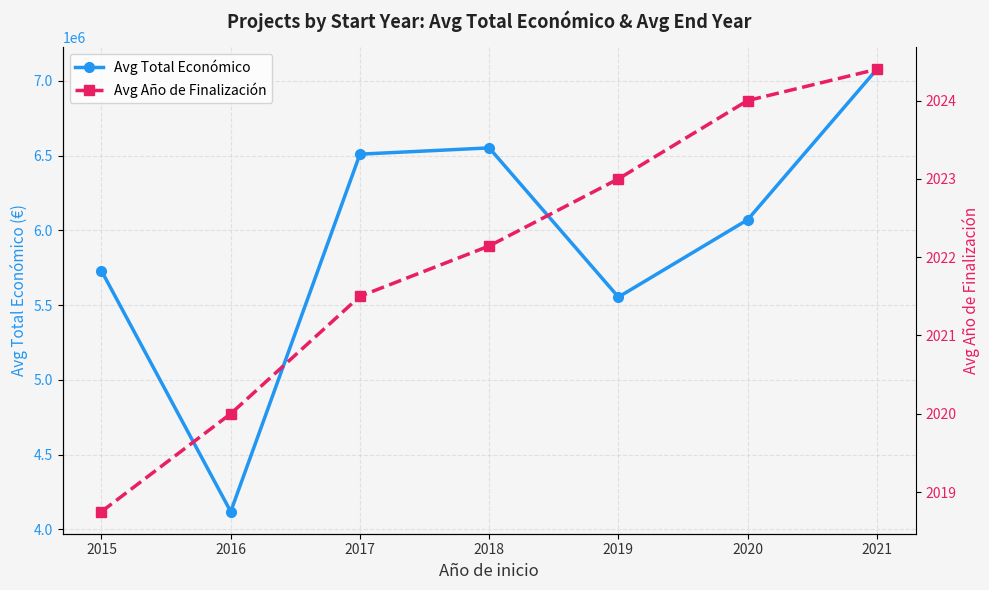

What is the total value across all series at 2021?

7080438.2